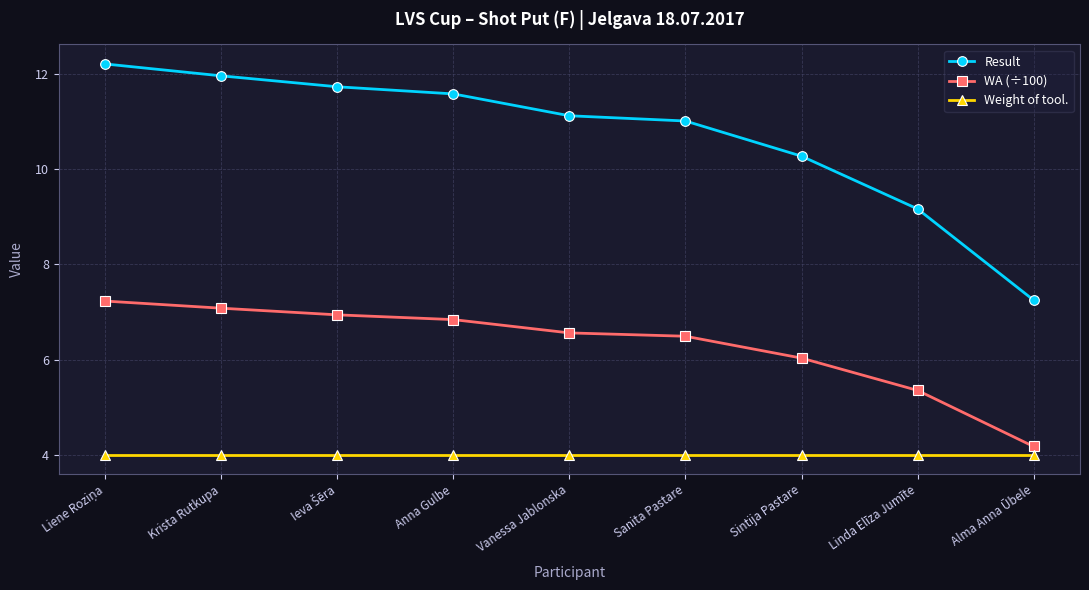

Count the number of categories in the chart.

9